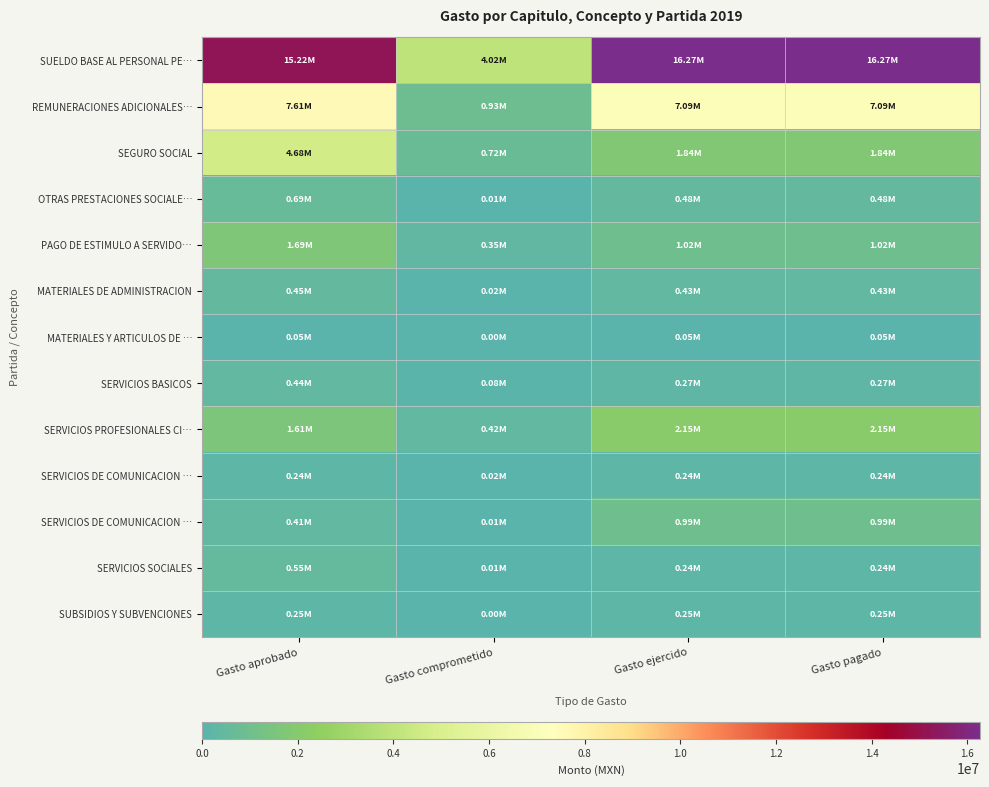

Count the number of categories in the chart.

4